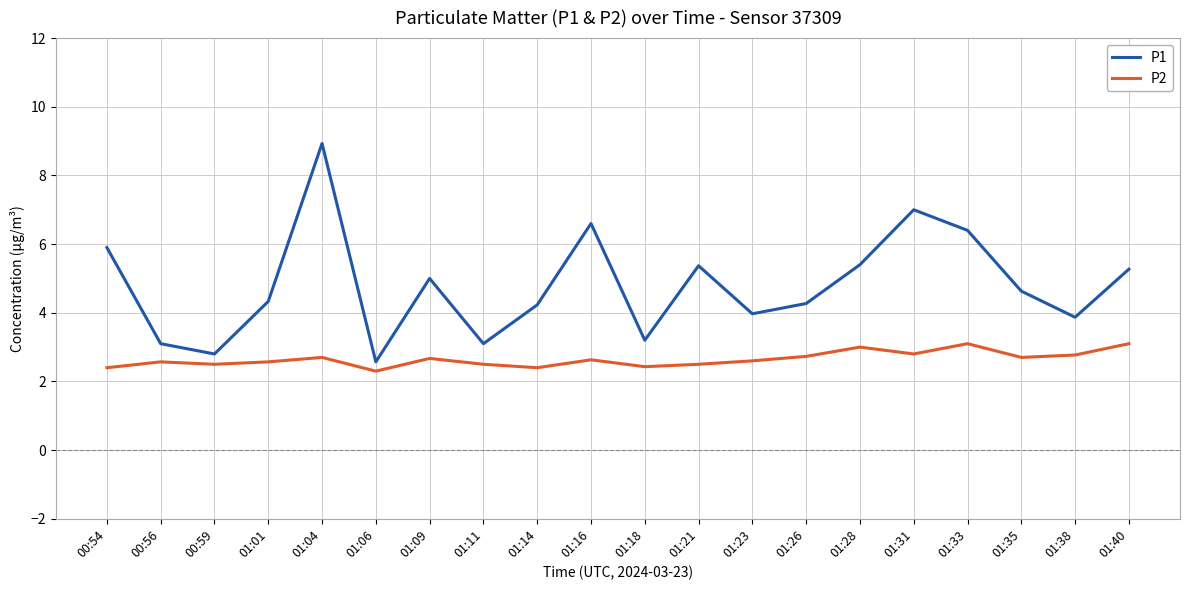

At which category does the chart reach its peak across all series?

01:04